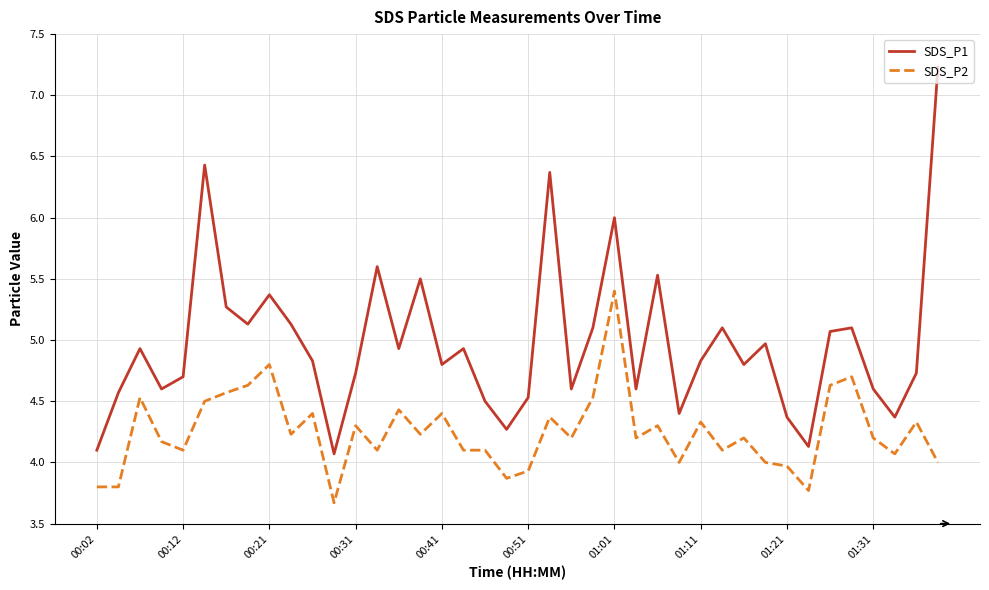

What is the lowest value of the SDS_P1 series?

4.1